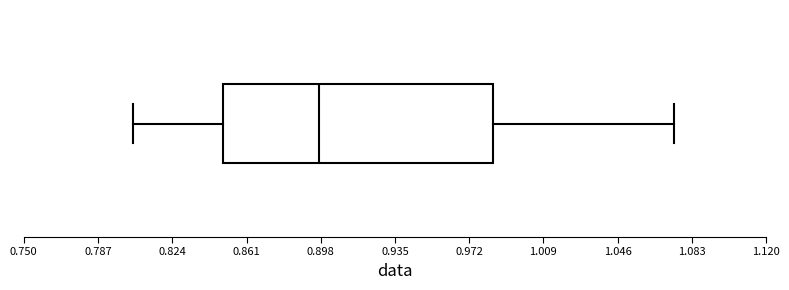

Where does the median line of the box sit on the x-axis? The values are not printed on the chart, so give them approximately, as read against the axis.

0.895